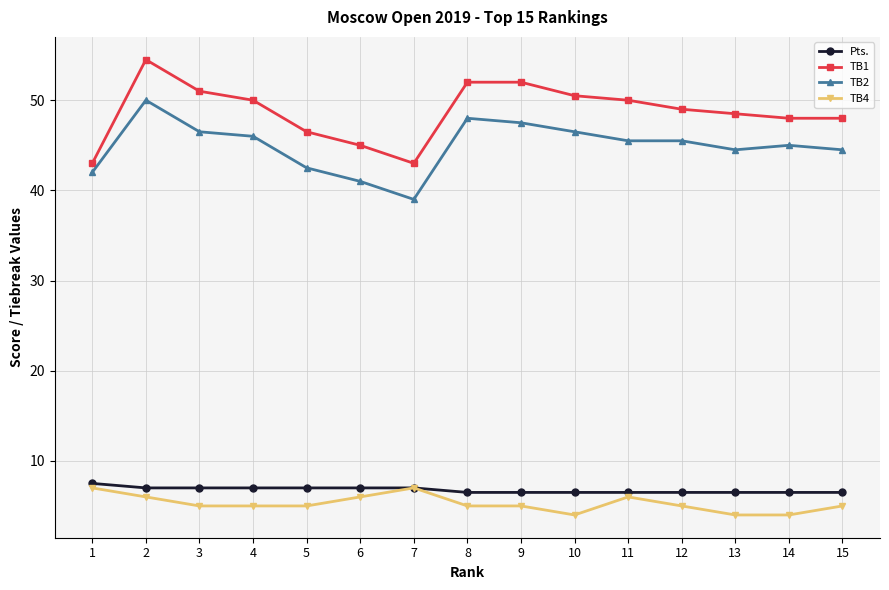

True or false: TB4 and TB1 cross at least once.

False